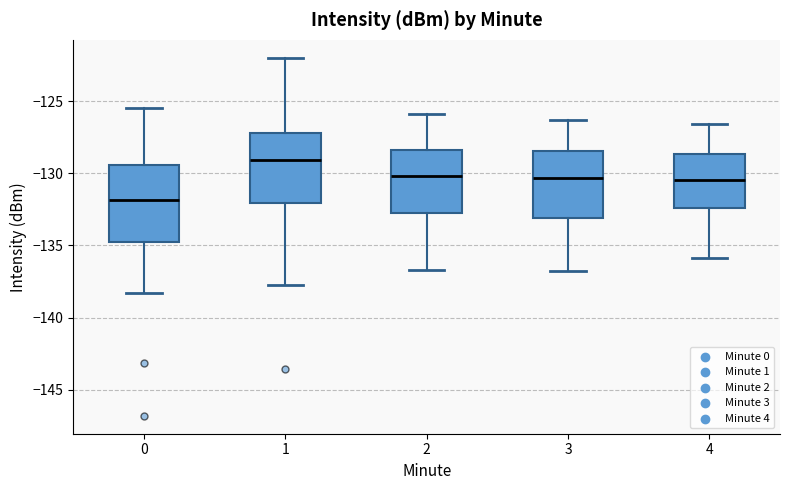

Which box's median line is the highest?

1